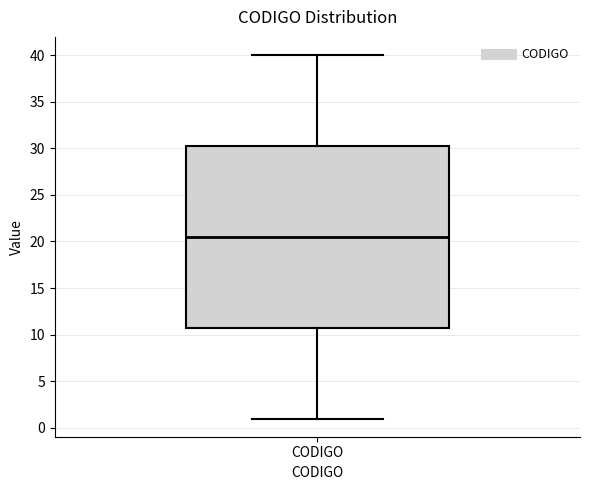

Where does the lower whisker of the box for CODIGO end on the y-axis? The values are not printed on the chart, so give them approximately, as read against the axis.

1.0